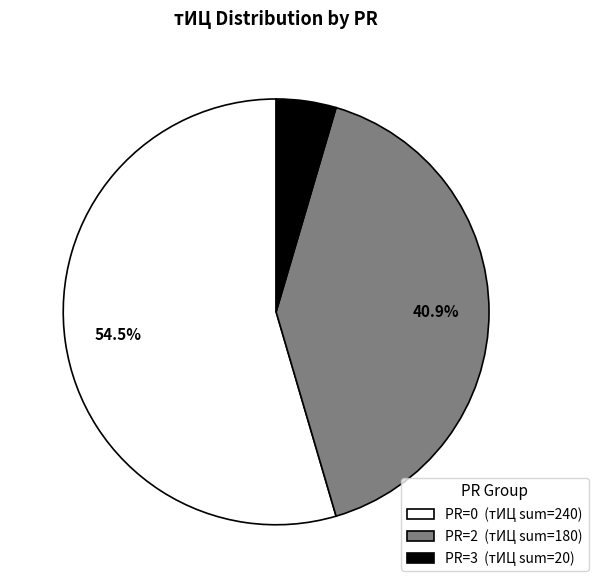

To the nearest percent, what is the average slice percentage?

33%